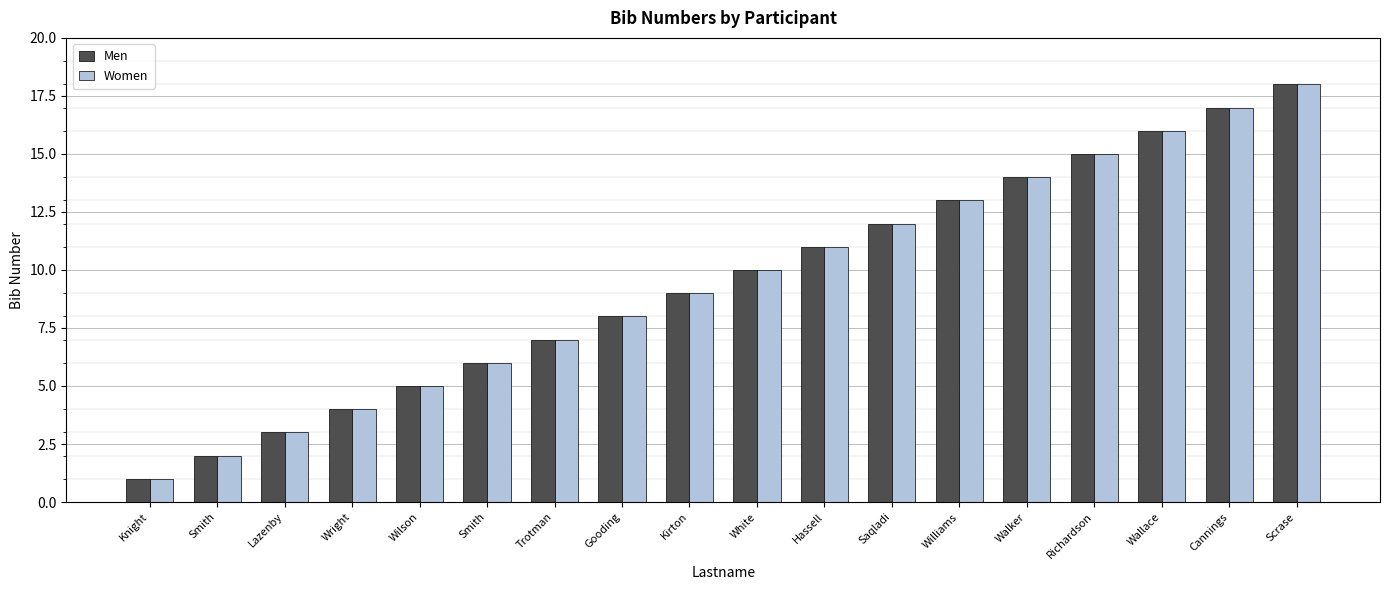

Count the number of categories in the chart.

18